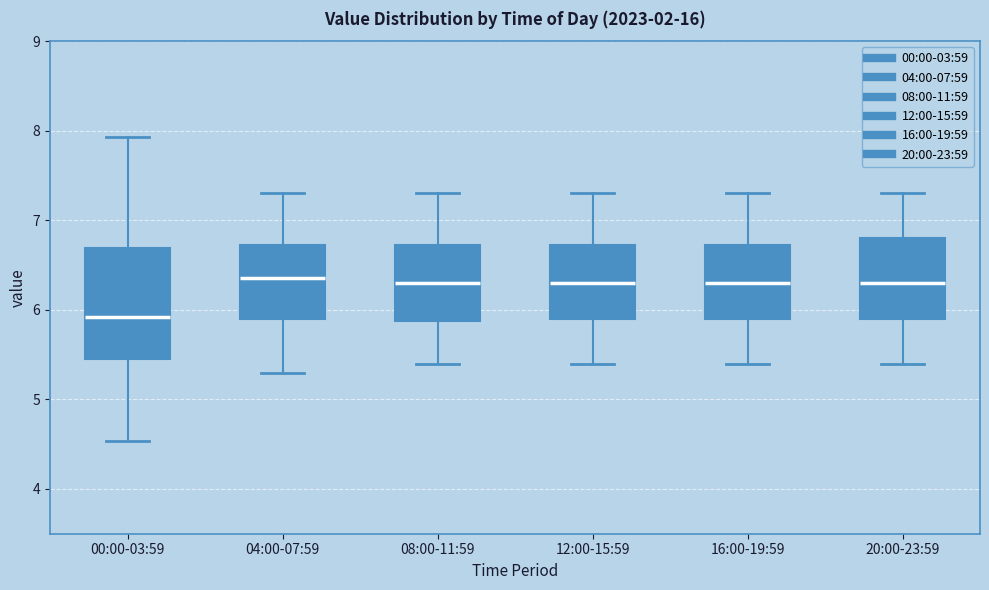

Comparing the boxes themselves (not the whiskers), which one is the tallest?

00:00-03:59